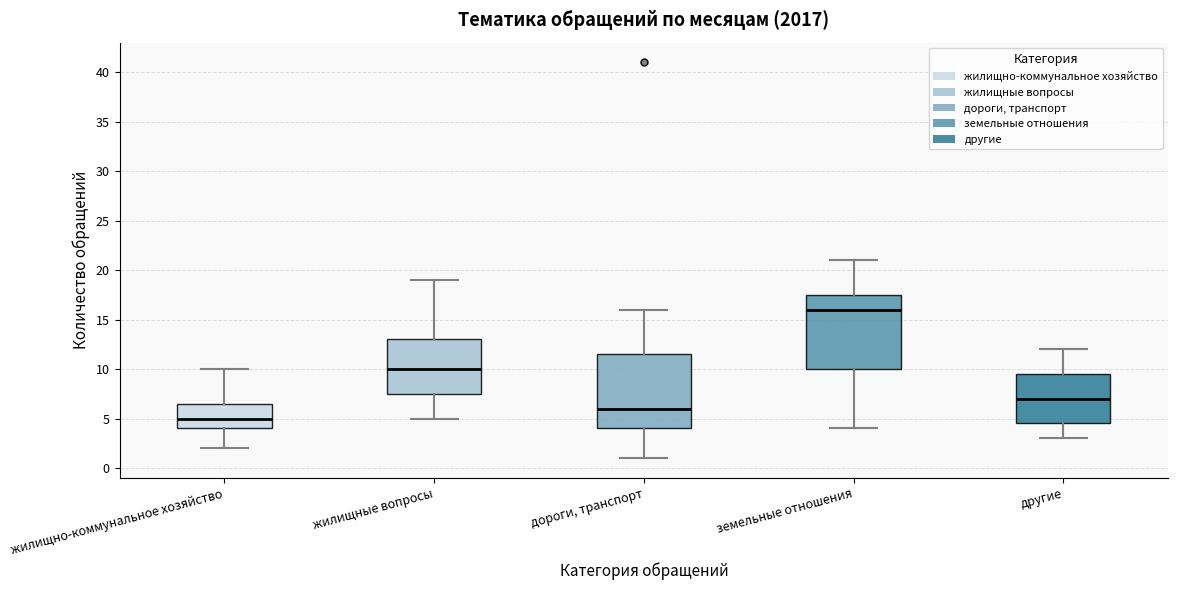

Reading left to right, transcribe this box plot: for each box, give where its median line is, the range the box spans, and where its two whiskers end, as read against the y-axis. The values are not printed on the chart, so give them approximately, as read against the axis.

жилищно-коммунальное хозяйство: median 5.0, box 4.0 to 6.5, whiskers 2.0 to 10.0
жилищные вопросы: median 10.0, box 7.5 to 13.0, whiskers 5.0 to 19.0
дороги, транспорт: median 6.0, box 4.0 to 11.5, whiskers 1.0 to 16.0
земельные отношения: median 16.0, box 10.0 to 17.5, whiskers 4.0 to 21.0
другие: median 7.0, box 4.5 to 9.5, whiskers 3.0 to 12.0